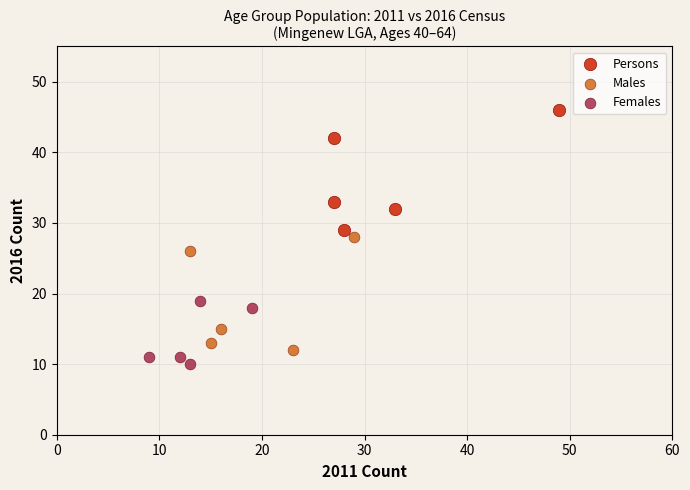

Which series reaches the maximum Y coordinate?

Persons